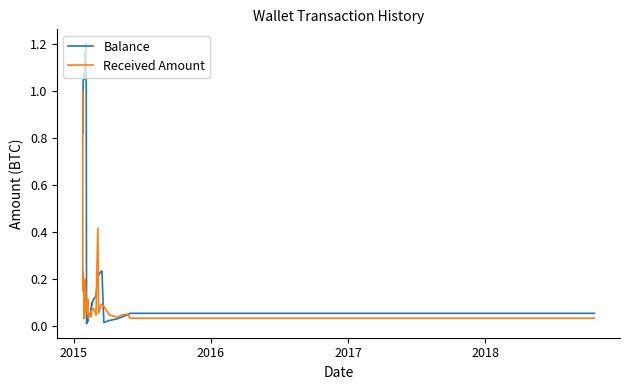

Does the chart have visible grid lines?

No